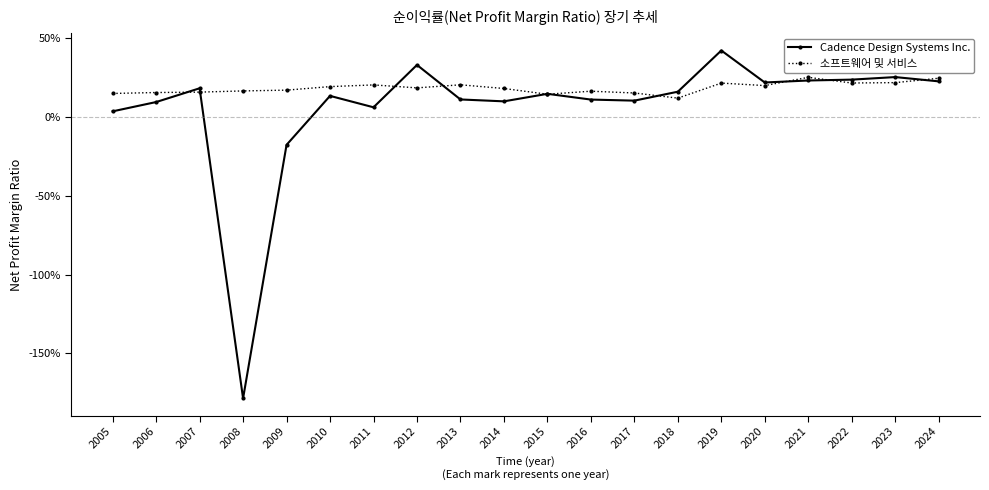

How many interior local valleys does the 소프트웨어 및 서비스 series have?

5